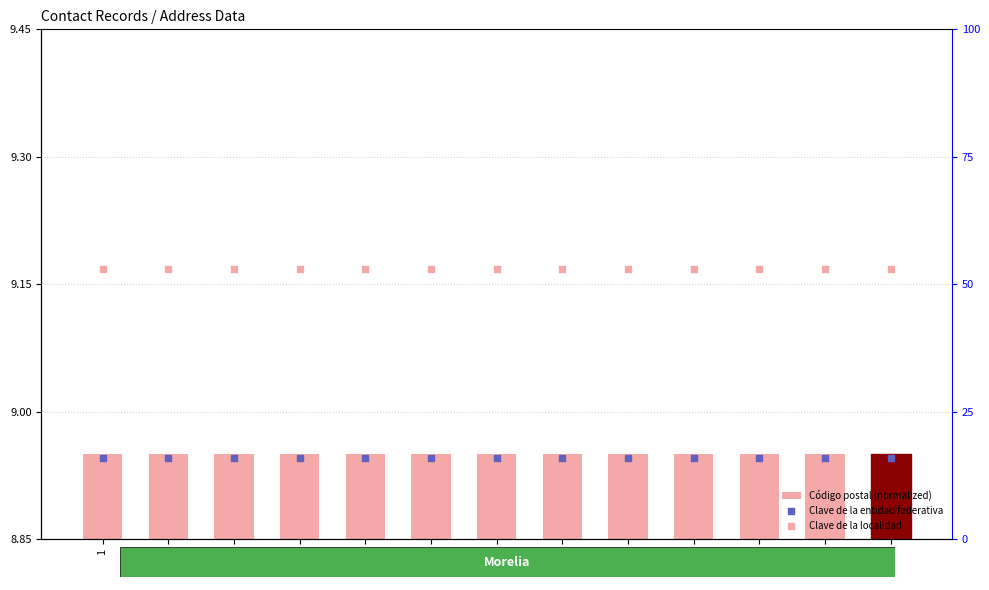

Which series reaches the maximum Y coordinate?

Clave de la localidad